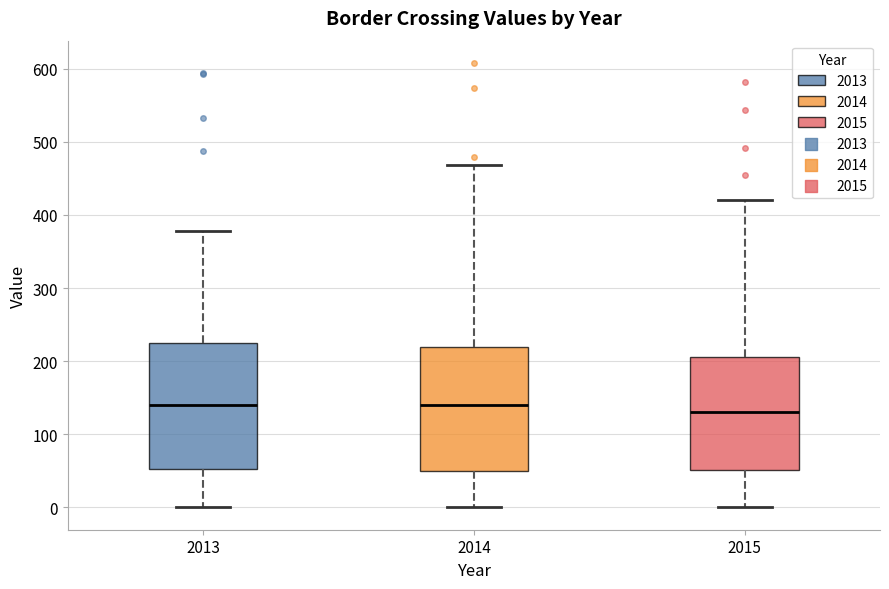

Reading left to right, read every box against the y-axis: the position of its median line, the range the box covers, and the ends of its whiskers. The values are not printed on the chart, so give them approximately, as read against the axis.

2013: median 140, box 50 to 220, whiskers 0 to 380
2014: median 140, box 50 to 220, whiskers 0 to 470
2015: median 130, box 50 to 210, whiskers 0 to 420